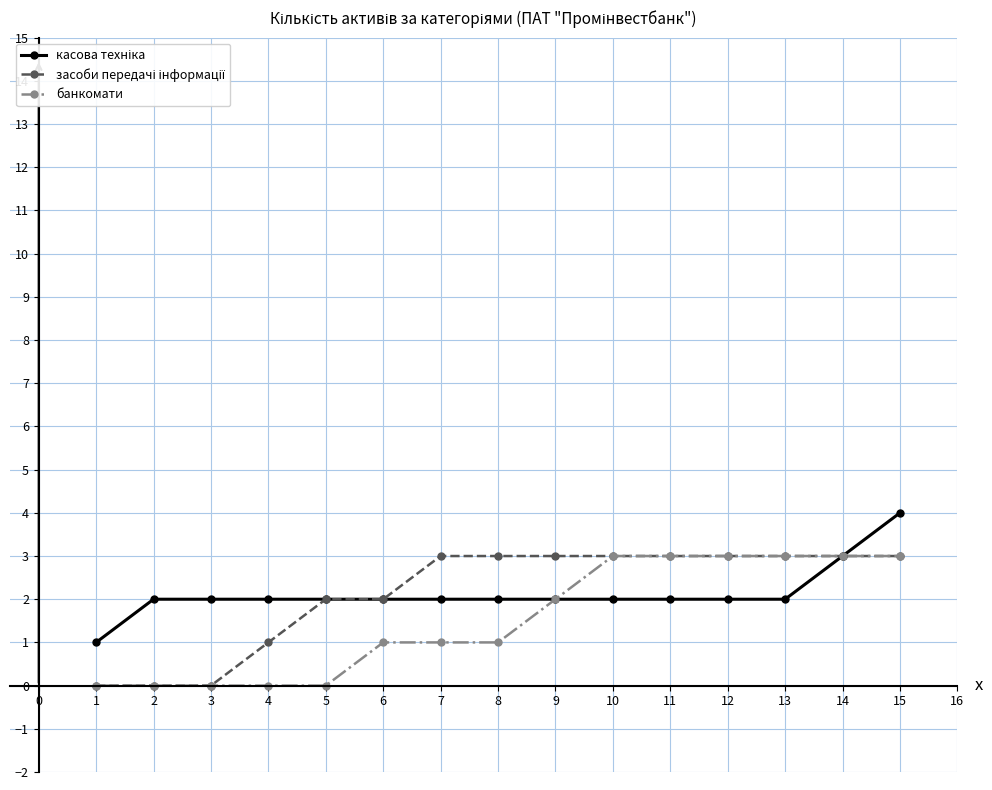

At which category is the sum across all series the highest?

15